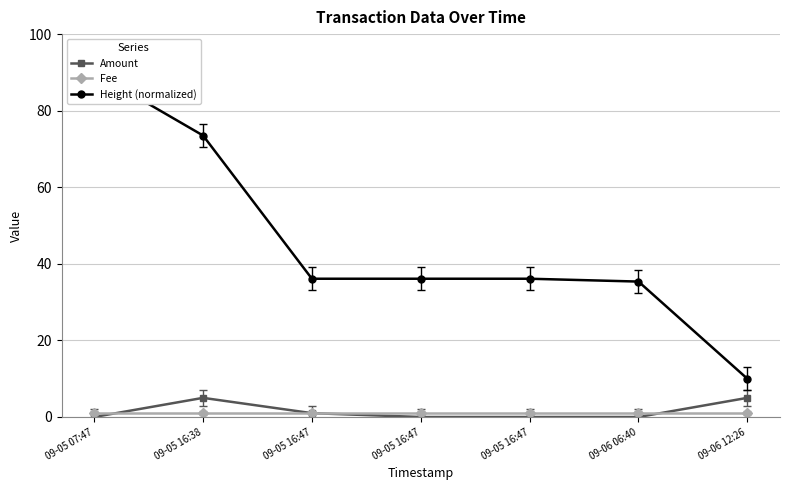

Reading left to right, transcribe all the data shown in this chart.

Amount: 0.0	5.0	1.0	0.0	0.0	0.0	5.0
Fee: 1.0	1.0	1.0	1.0	1.0	1.0	1.0
Height (normalized): 90.0	73.5	36.1	36.1	36.1	35.4	10.0